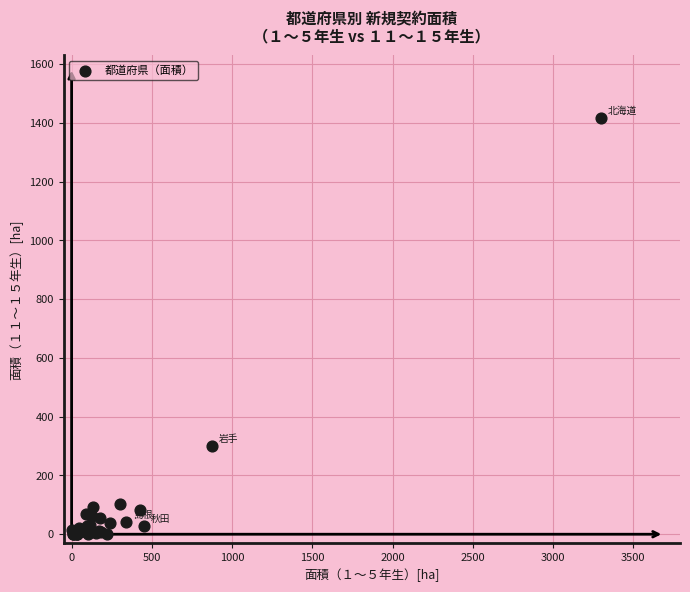

What Y value in the scatter plot is closest to 708?

299.1